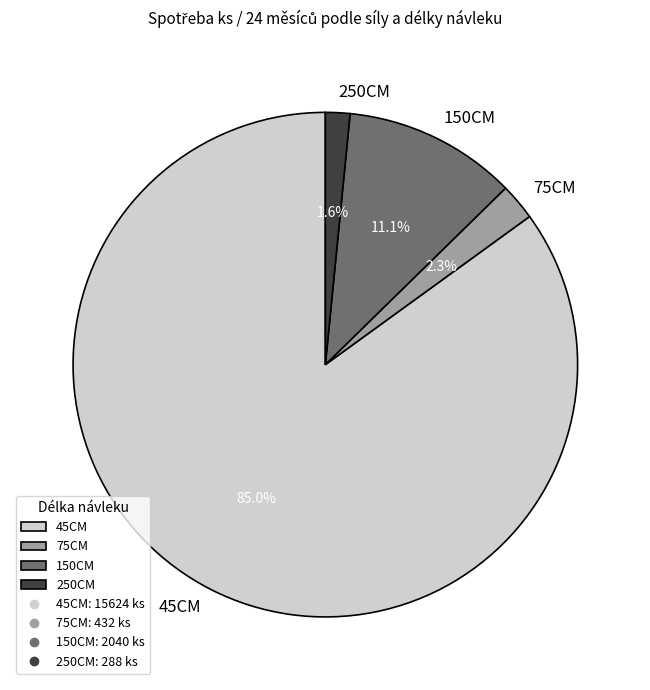

Is there any slice that represents more than half of the pie?

Yes